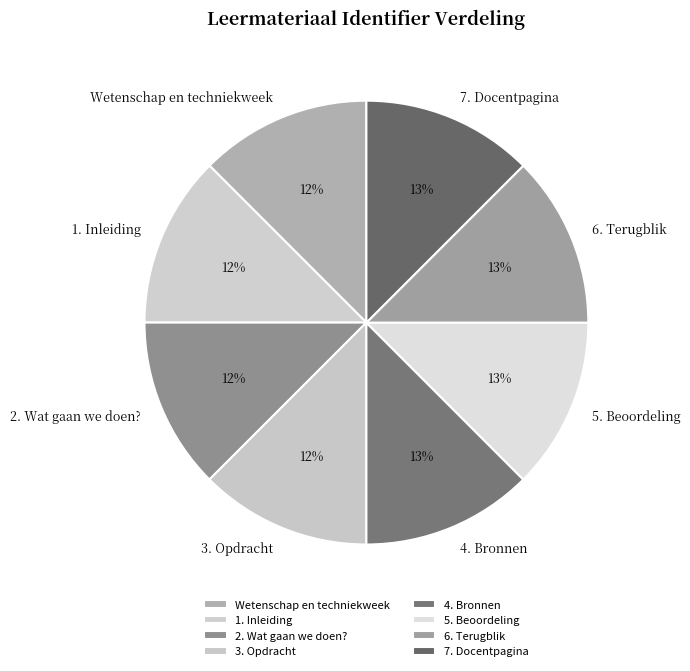

The 3. Opdracht slice represents 12% of the pie. True or false?

True